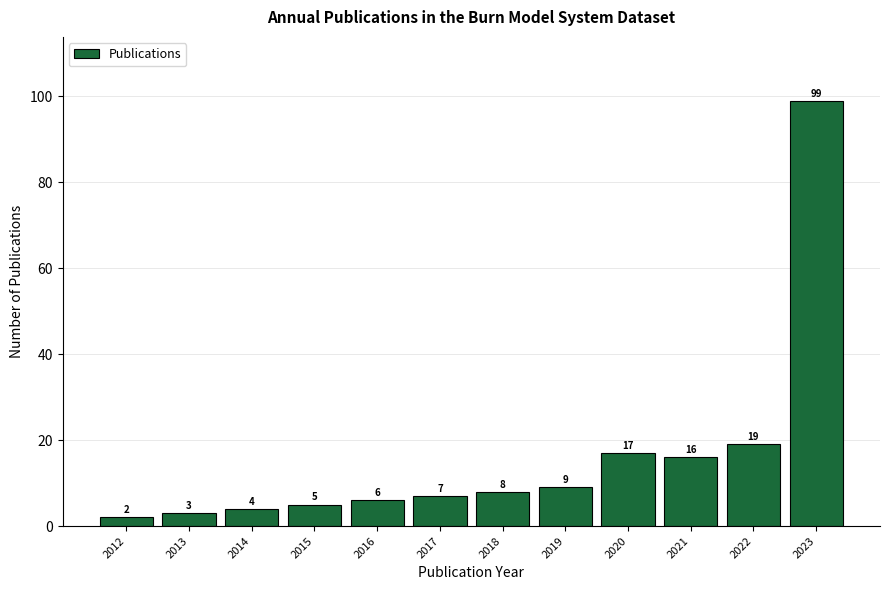

Reading left to right, transcribe all the data shown in this chart.

2	3	4	5	6	7	8	9	17	16	19	99